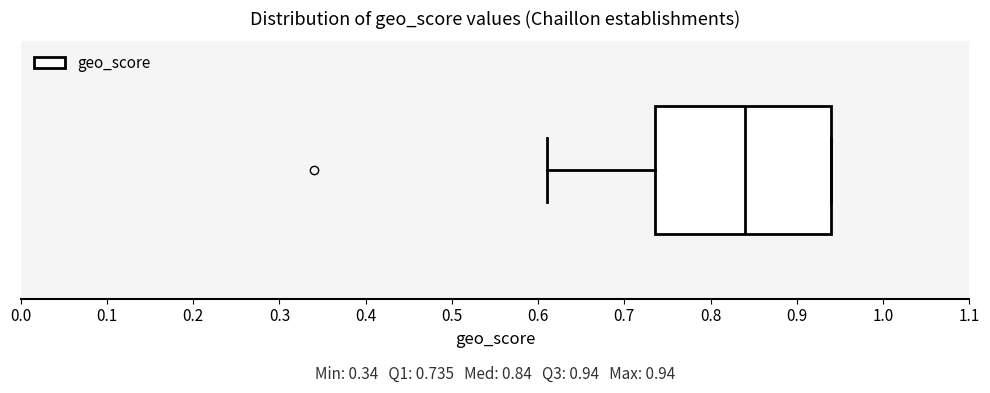

Where does the median line of the box sit on the x-axis? The values are not printed on the chart, so give them approximately, as read against the axis.

0.84